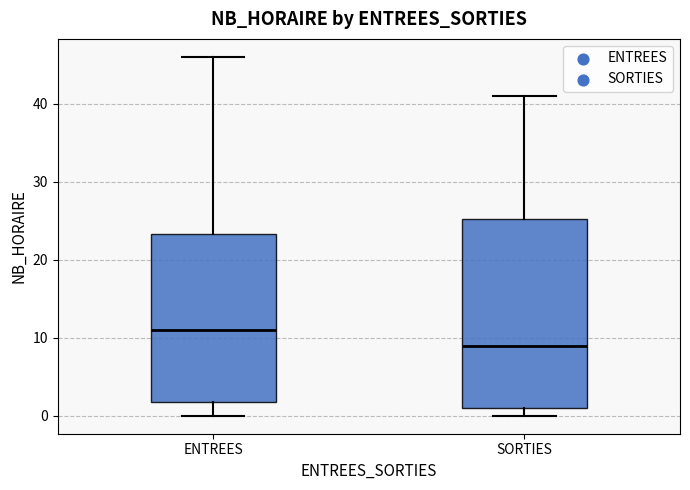

Reading left to right, read every box against the y-axis: the position of its median line, the range the box covers, and the ends of its whiskers. The values are not printed on the chart, so give them approximately, as read against the axis.

ENTREES: median 11, box 2 to 23, whiskers 0 to 46
SORTIES: median 9, box 1 to 25, whiskers 0 to 41